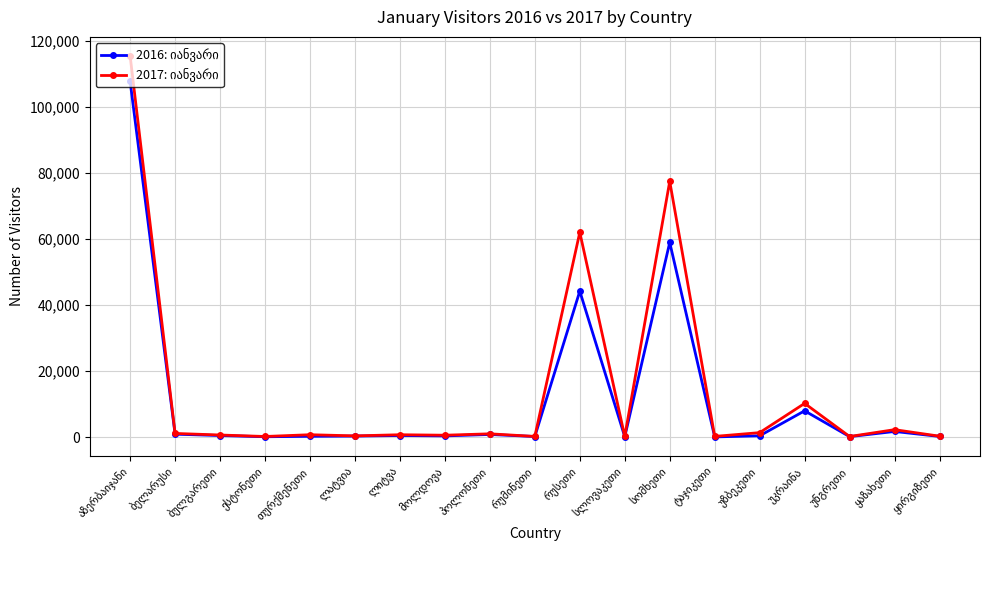

How many interior local valleys does the 2017: იანვარი series have?

7